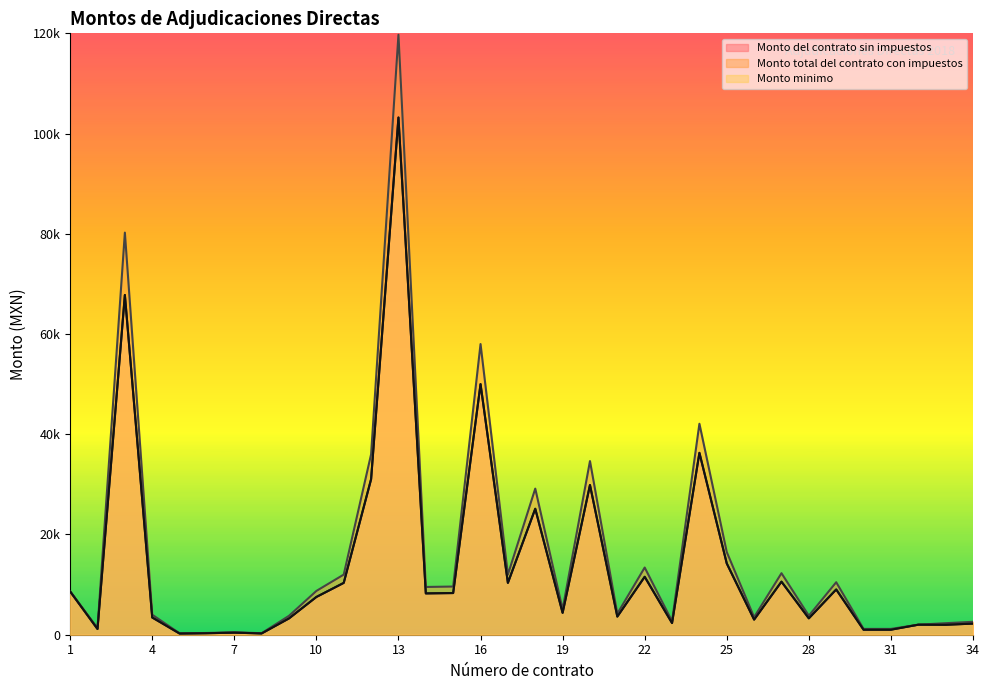

True or false: Monto total del contrato con impuestos has more than 1 interior local peaks.

True